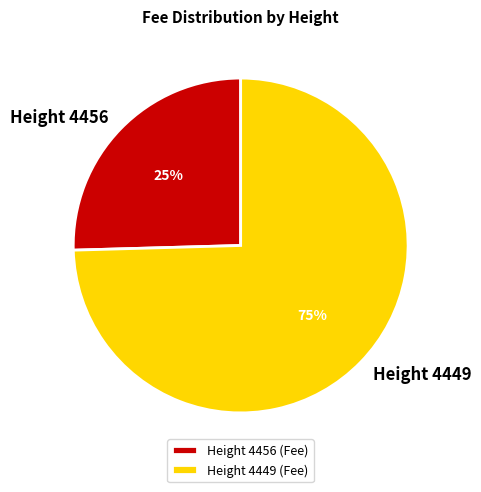

Which category has the smallest portion of the pie?

Height 4456